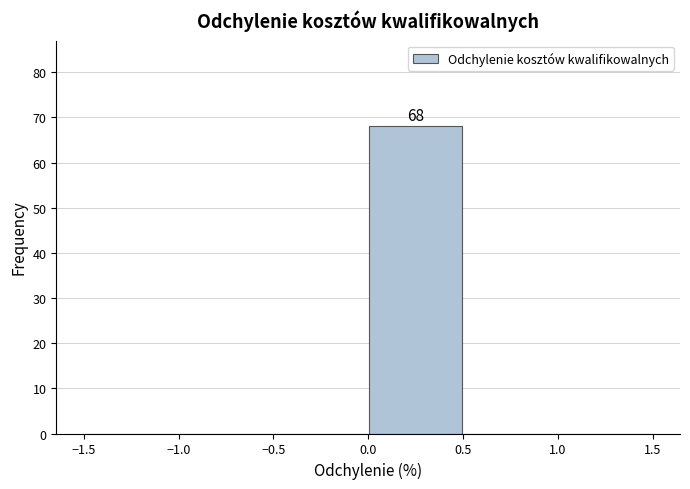

Which range on the x-axis has the tallest bar?

0.0 to 0.5